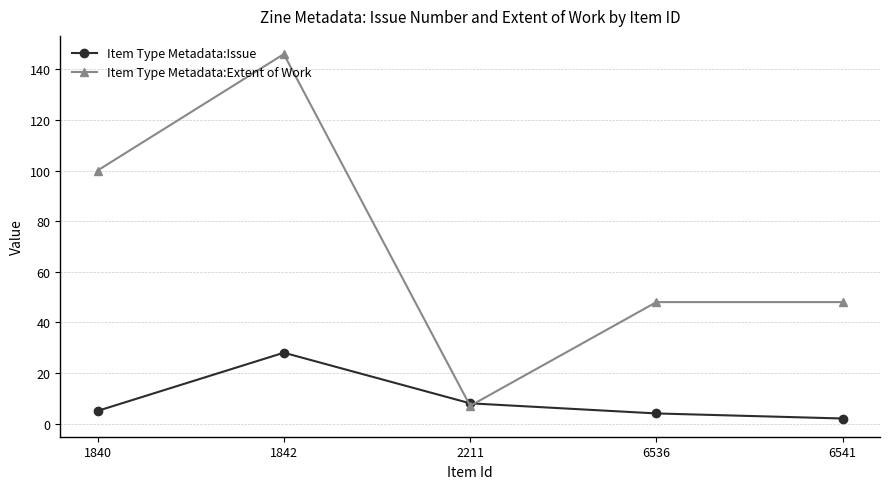

What is the minimum value shown in the chart?

2